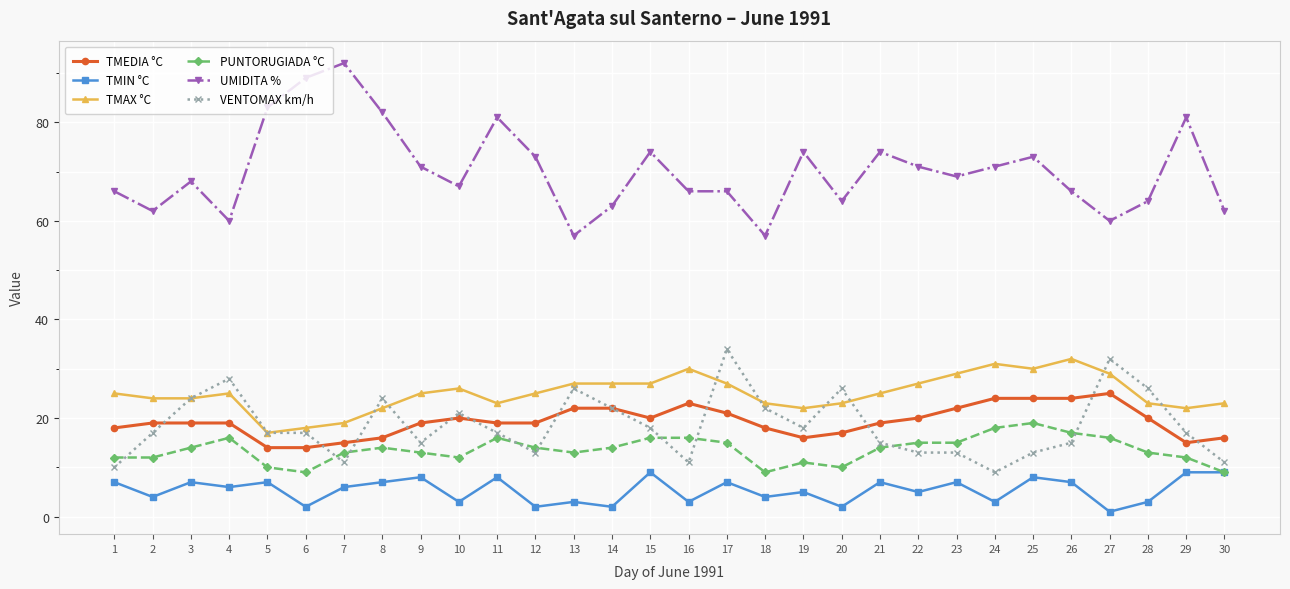

What is the maximum value for TMAX °C?

32